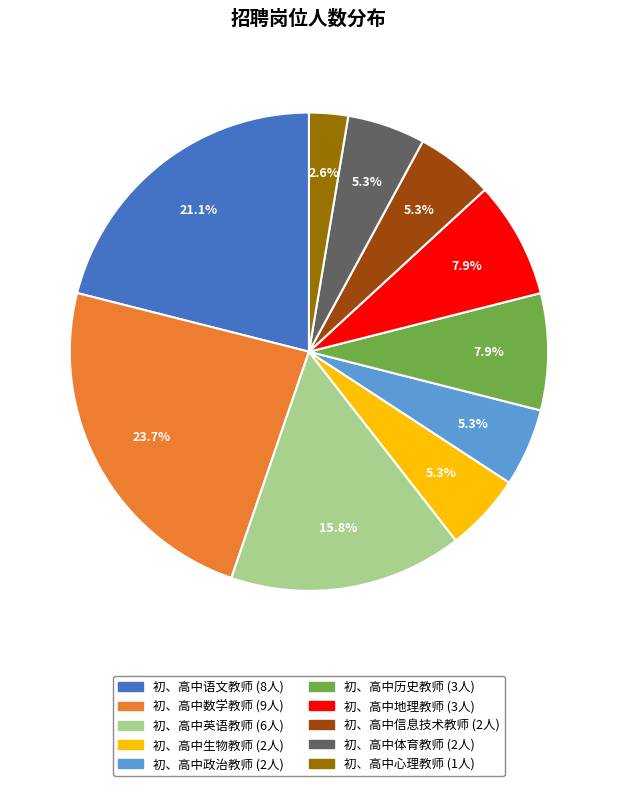

To the nearest percent, what percentage of the pie is 初、高中数学教师?

24%